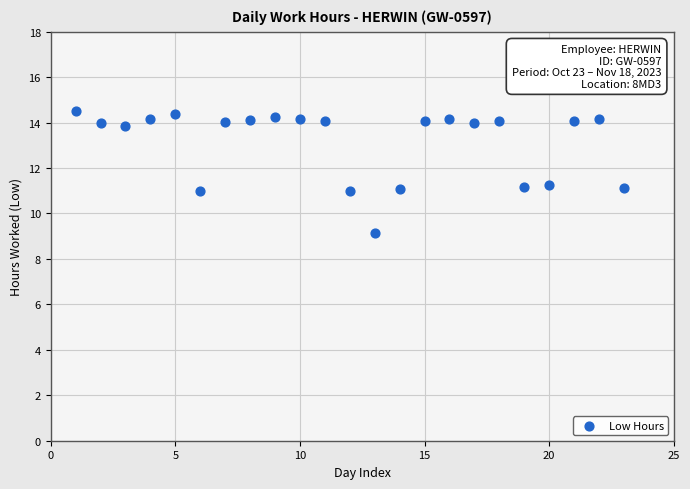

What is the range of X values (max minus min)?

22.0